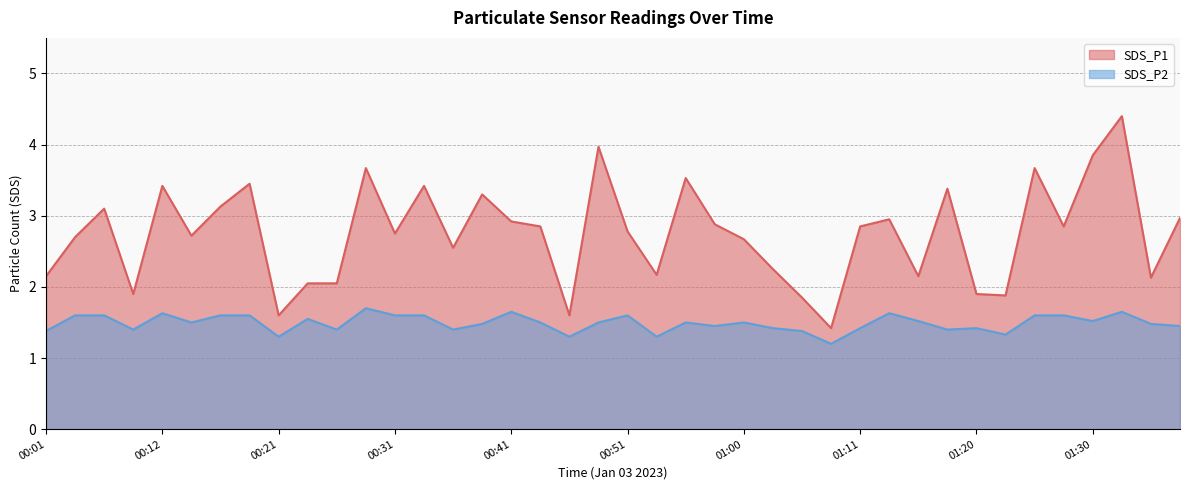

How many distinct data groups are displayed?

2